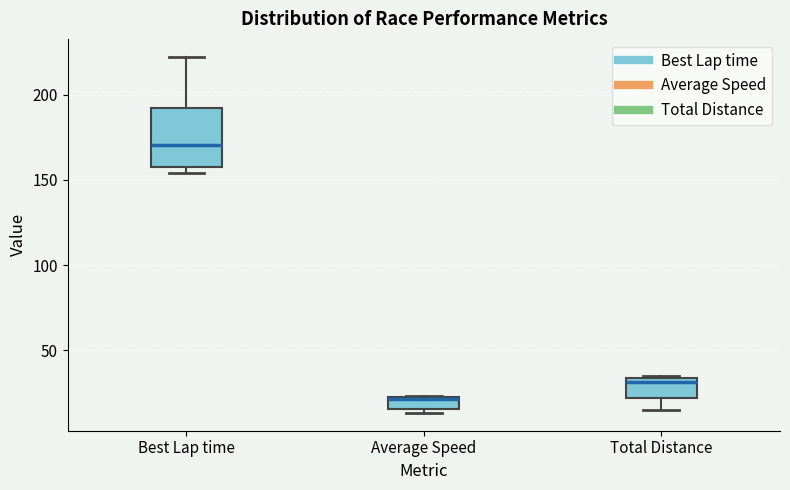

Which box has the highest median line?

Best Lap time